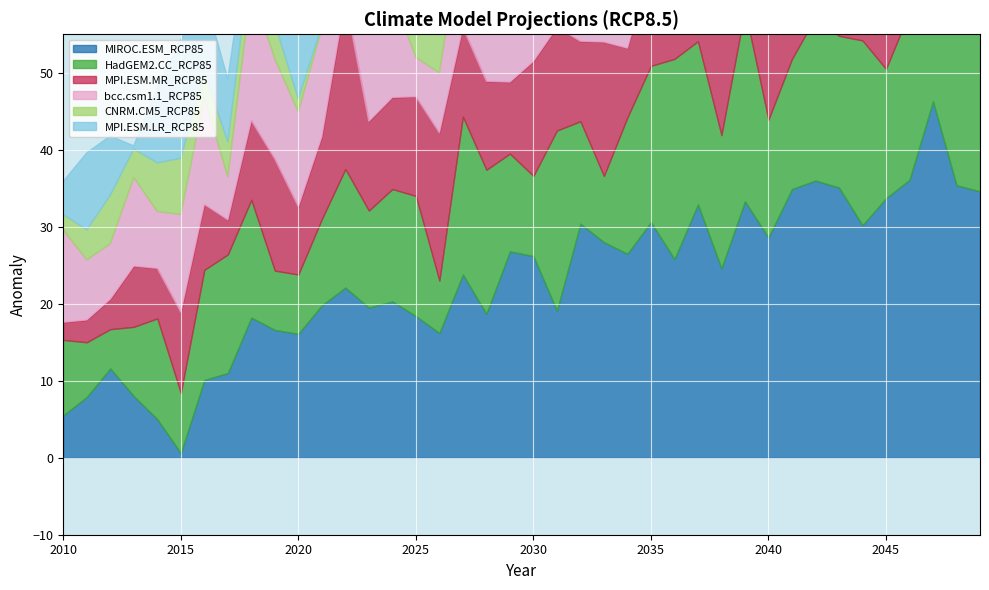

List the labels in order of CNRM.CM5_RCP85 value, largest first.

2042, 2046, 2045, 2048, 2047, 2043, 2040, 2049, 2036, 2037, 2032, 2041, 2039, 2034, 2030, 2033, 2044, 2026, 2022, 2031, 2015, 2035, 2038, 2012, 2014, 2025, 2027, 2018, 2019, 2017, 2024, 2011, 2013, 2016, 2010, 2023, 2020, 2028, 2029, 2021